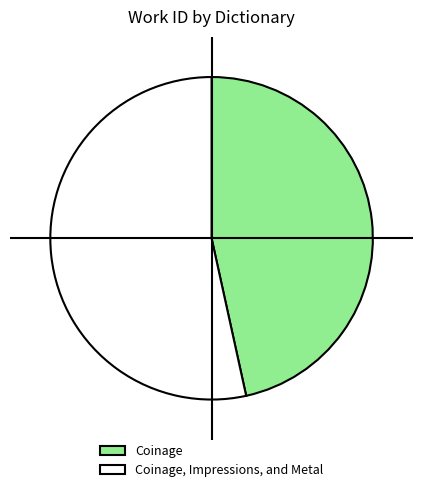

Rank the categories by value from highest to lowest.

Coinage, Impressions, and Metal, Coinage